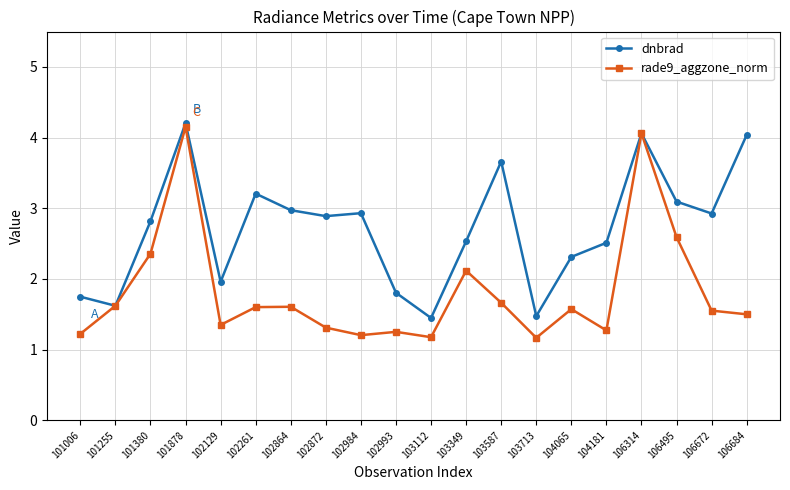

At which category does the chart reach its peak across all series?

101878